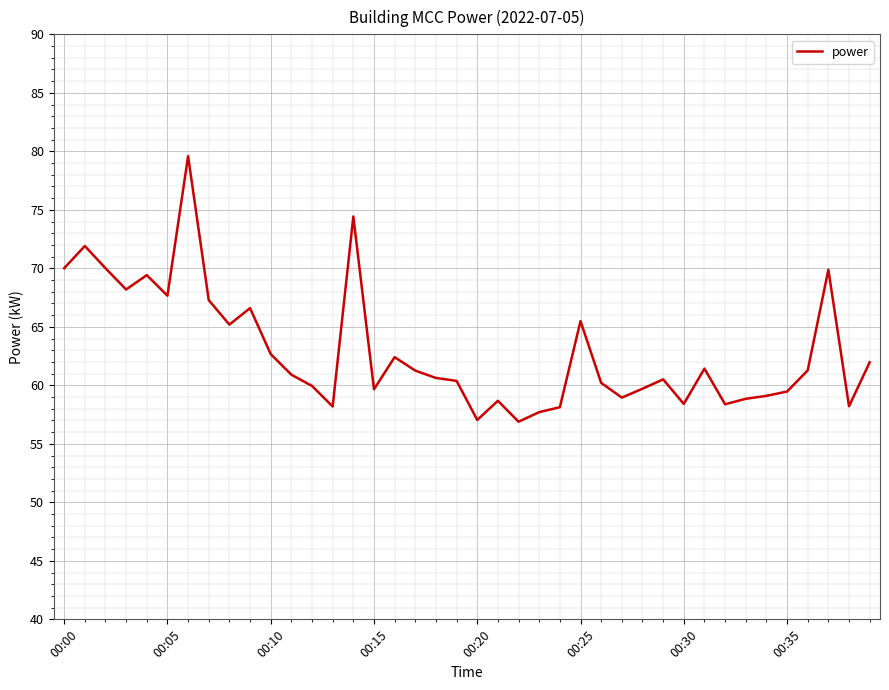

What is the greatest value displayed?

79.6